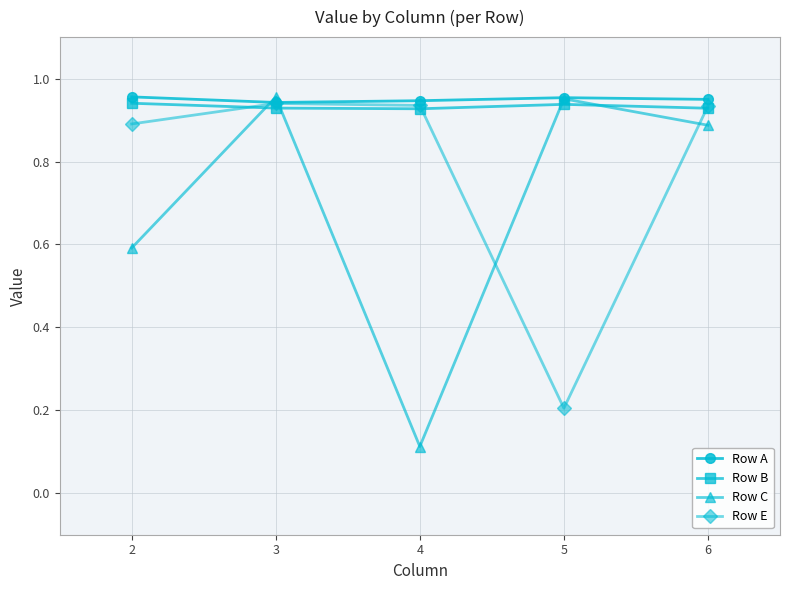

What are all the series names shown in the legend?

Row A, Row B, Row C, Row E